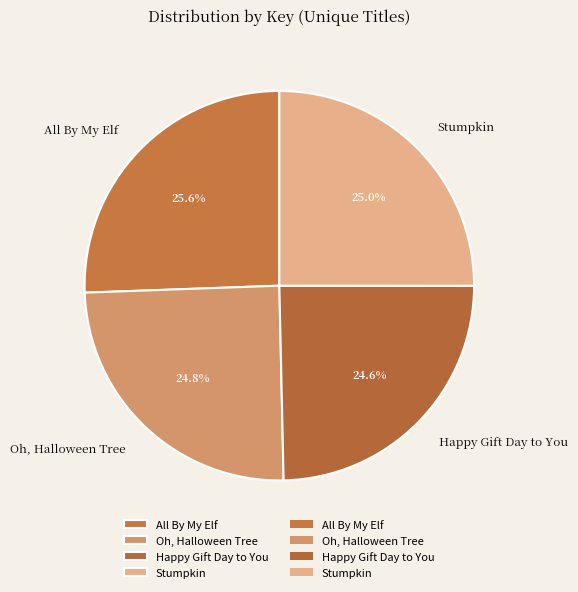

Which slice is the largest?

All By My Elf